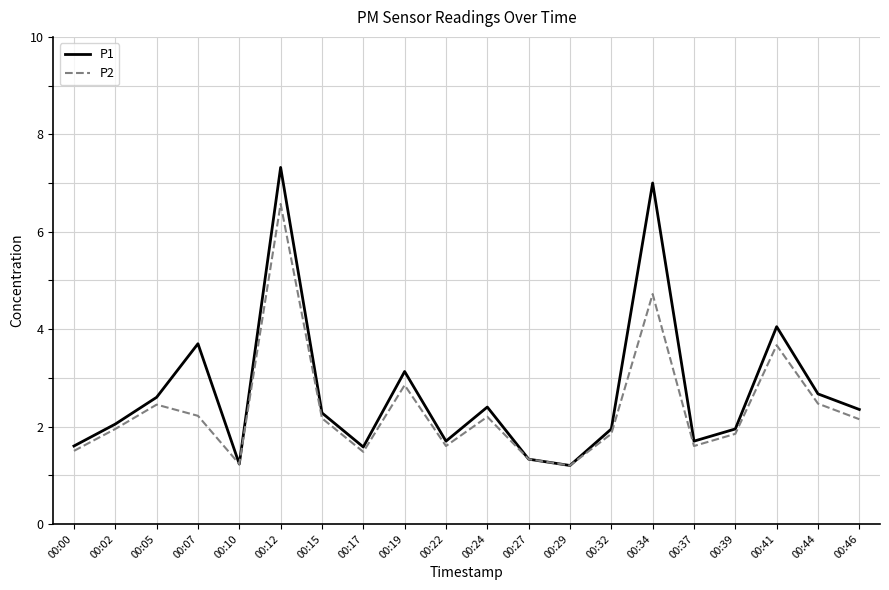

Which series has the largest total across all categories?

P1